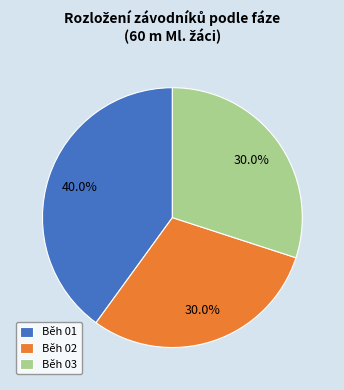

The Běh 02 slice represents 36% of the pie. True or false?

False